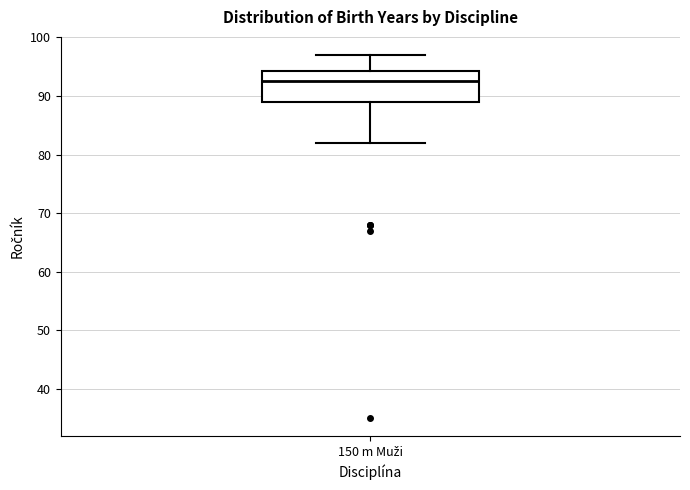

Read this box plot against the y-axis: the position of the median line, the range covered by the box, and the ends of both whiskers. The values are not printed on the chart, so give them approximately, as read against the axis.

median 93, box 89 to 94, whiskers 82 to 97